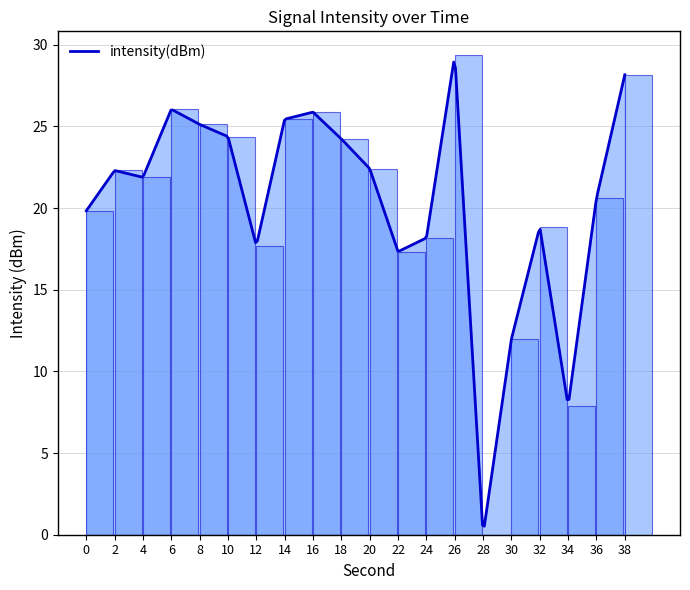

Rank the categories by value from lowest to highest.

28, 34, 30, 22, 12, 24, 32, 0, 36, 4, 2, 20, 18, 10, 8, 14, 16, 6, 38, 26